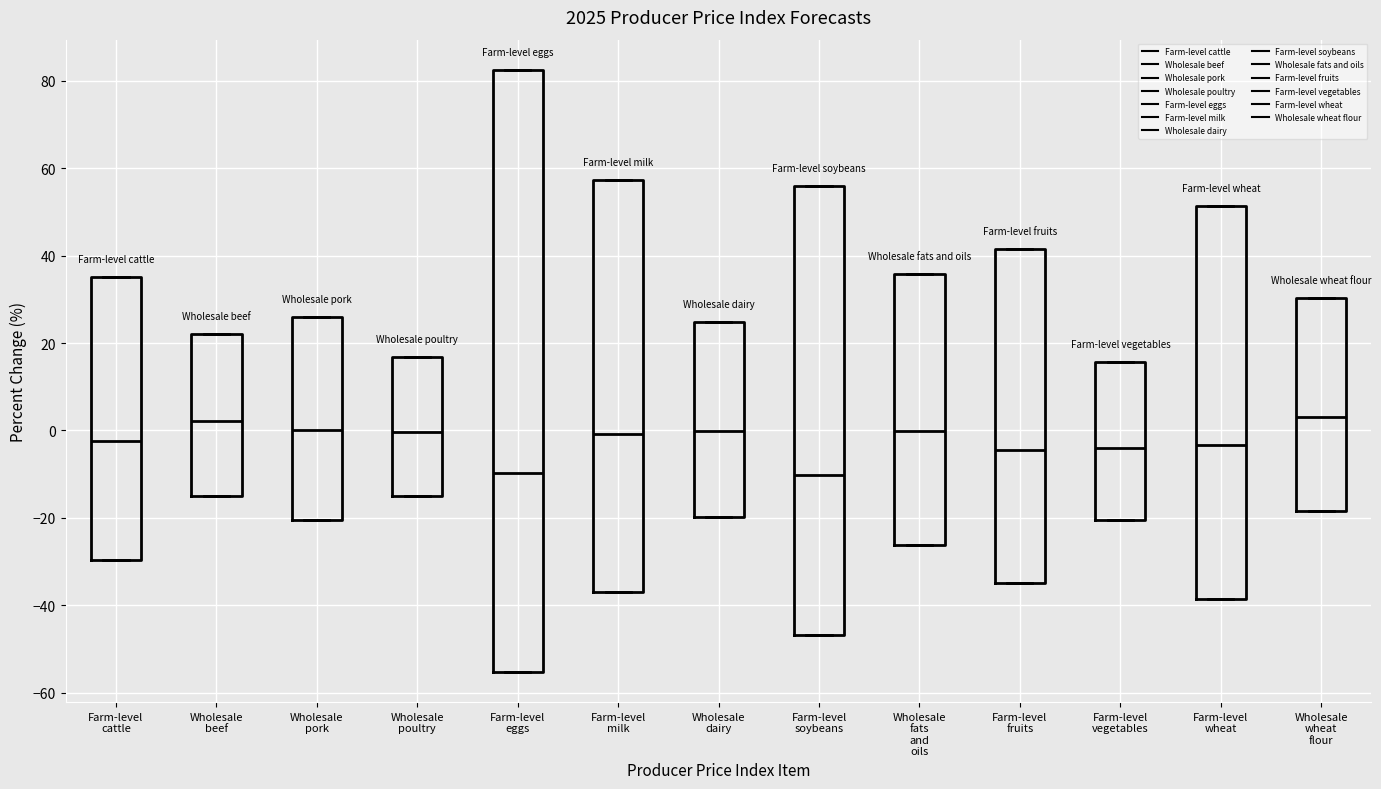

Reading left to right, read every box against the y-axis: the position of its median line, the range the box covers, and the ends of its whiskers. The values are not printed on the chart, so give them approximately, as read against the axis.

Farm-level cattle: median -2, box -30 to 36, whiskers -30 to 36
Wholesale beef: median 2, box -14 to 22, whiskers -14 to 22
Wholesale pork: median 0, box -20 to 26, whiskers -20 to 26
Wholesale poultry: median 0, box -16 to 16, whiskers -16 to 16
Farm-level eggs: median -10, box -56 to 82, whiskers -56 to 82
Farm-level milk: median 0, box -36 to 58, whiskers -36 to 58
Wholesale dairy: median 0, box -20 to 24, whiskers -20 to 24
Farm-level soybeans: median -10, box -46 to 56, whiskers -46 to 56
Wholesale fats and oils: median 0, box -26 to 36, whiskers -26 to 36
Farm-level fruits: median -4, box -34 to 42, whiskers -34 to 42
Farm-level vegetables: median -4, box -20 to 16, whiskers -20 to 16
Farm-level wheat: median -4, box -38 to 52, whiskers -38 to 52
Wholesale wheat flour: median 4, box -18 to 30, whiskers -18 to 30